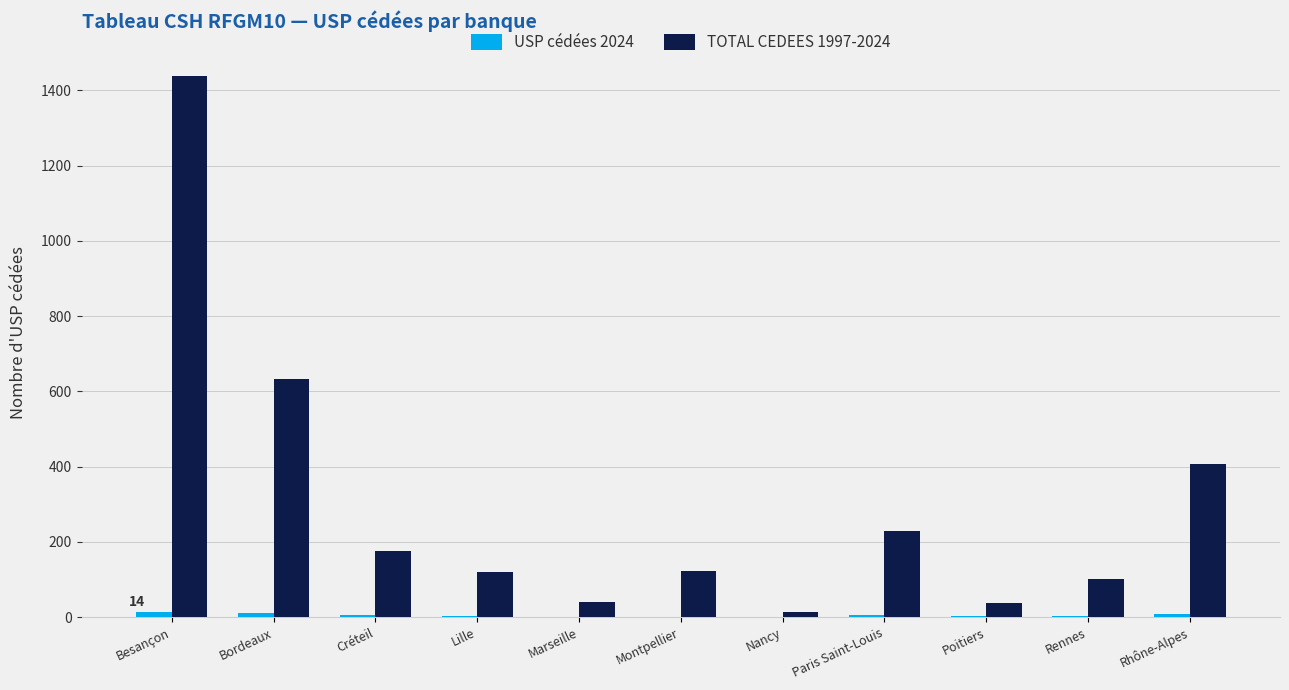

At which label is TOTAL CEDEES 1997-2024 closest to 726?

Bordeaux